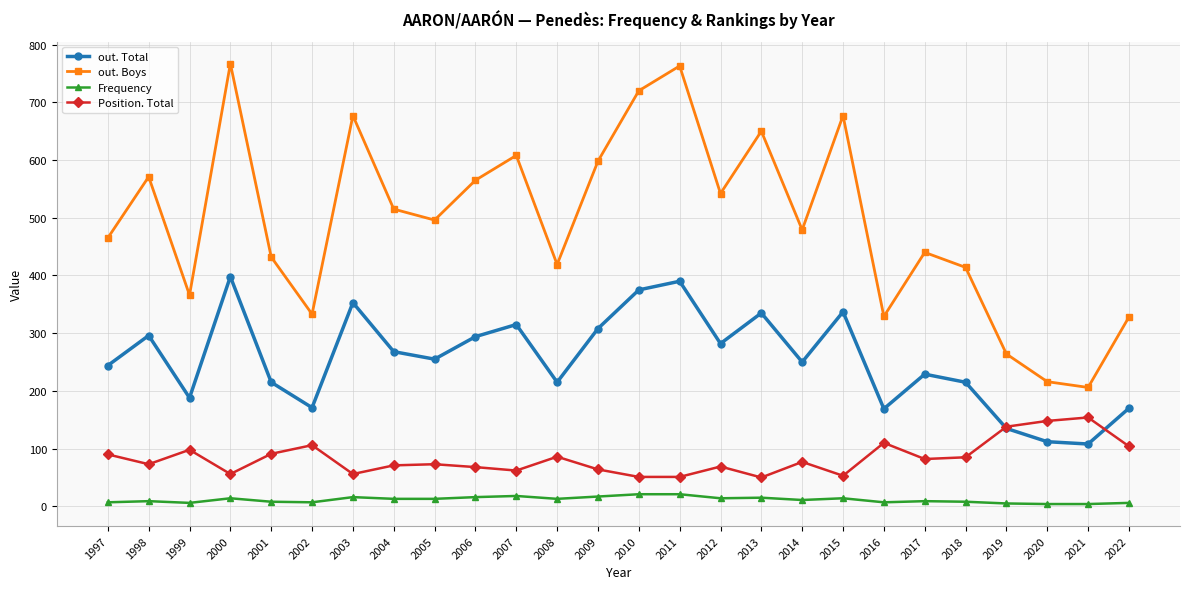

What is the minimum value shown in the chart?

4